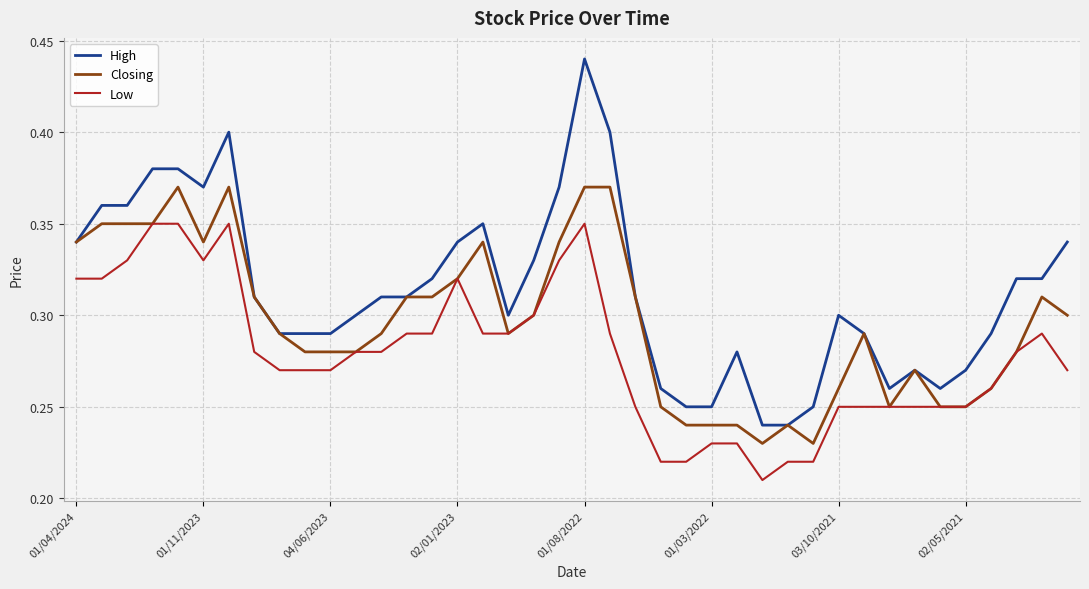

Which series has the largest range (max minus min)?

High